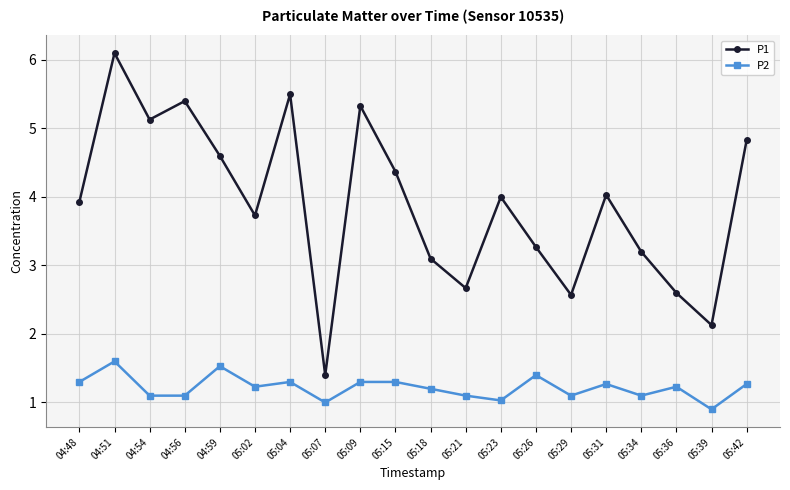

True or false: P1 and P2 cross at least once.

False